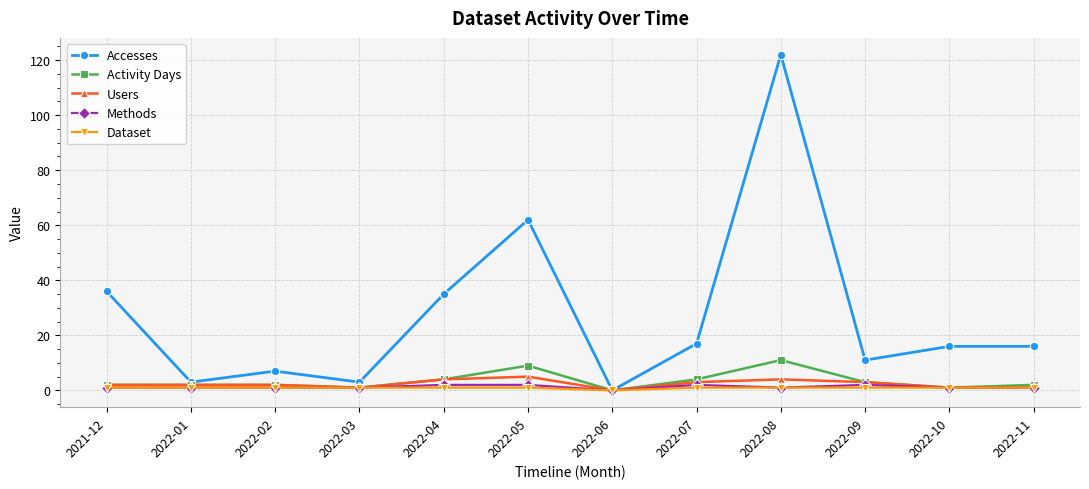

Which series has the largest total across all categories?

Accesses